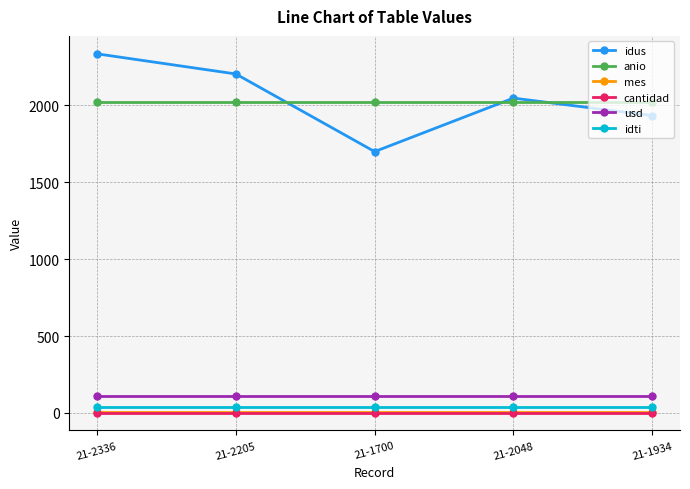

What is the label of the 5th point from the right?

21-2336